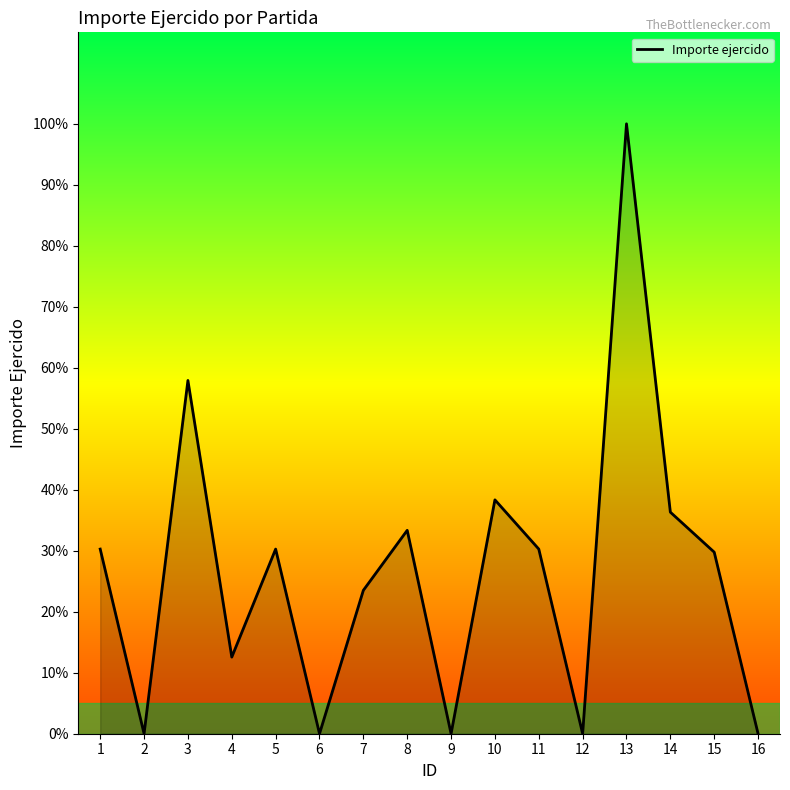

At which category does the data reach its first local valley?

2